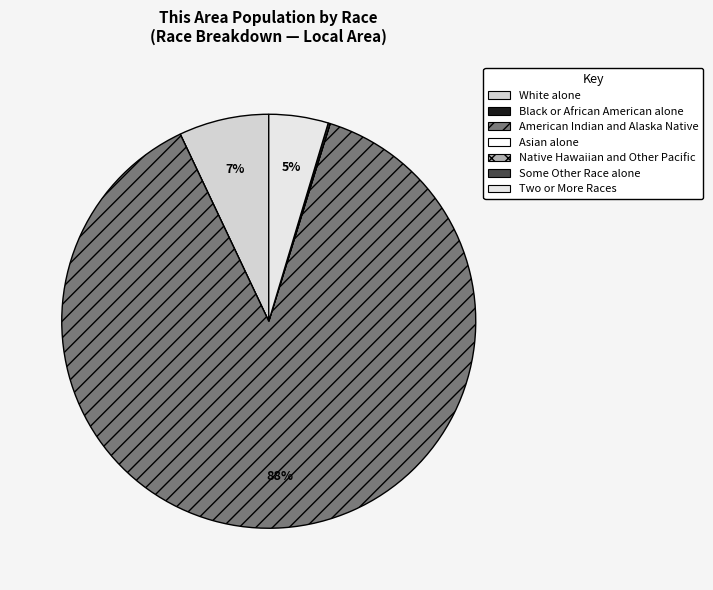

What percentage is NOT represented by Some Other Race alone?

99.9%